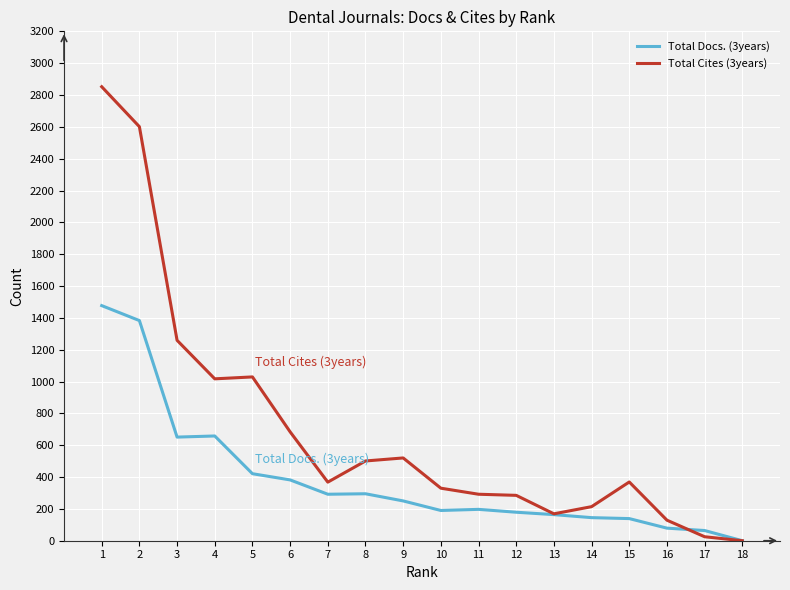

List the series in order of their overall mean, highest first.

Total Cites (3years), Total Docs. (3years)